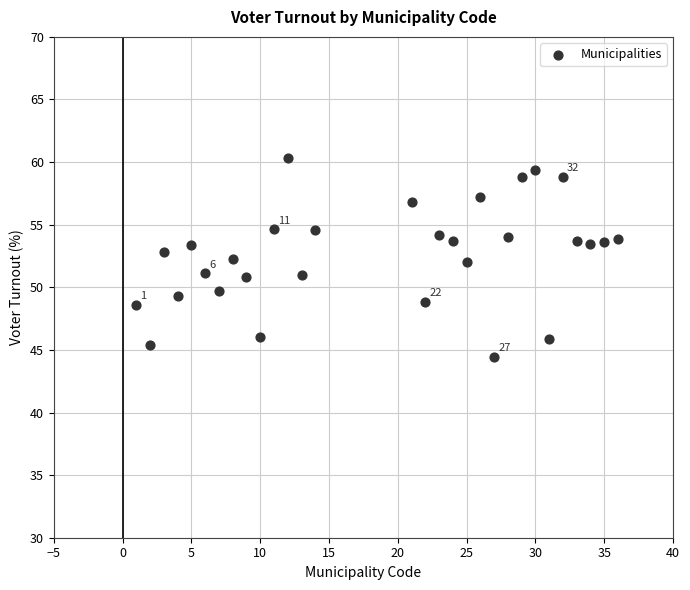

What is the range of X values (max minus min)?

35.0